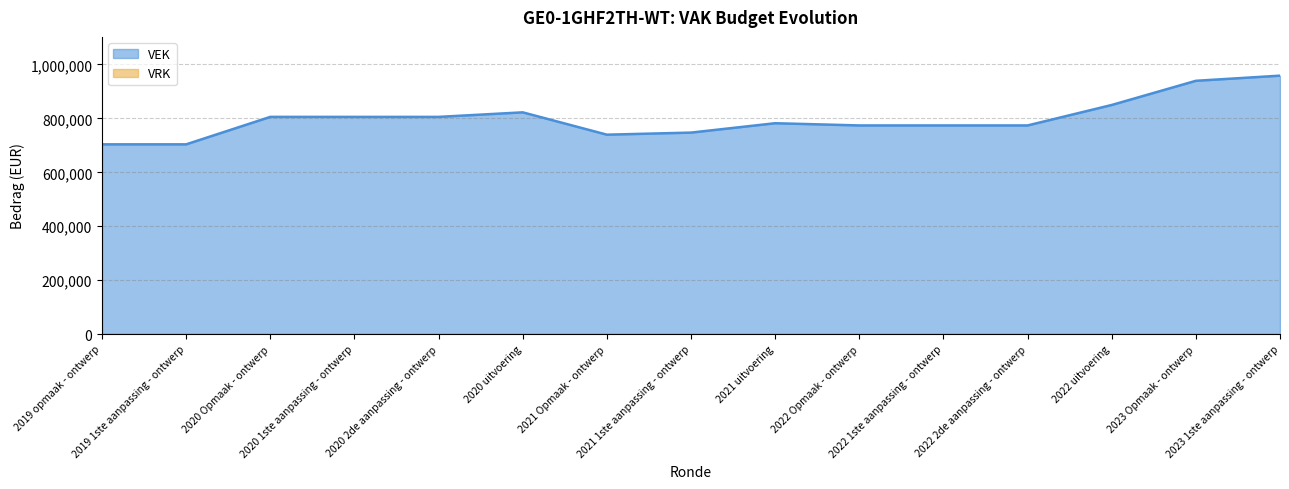

Rank the categories by value from lowest to highest.

2019 opmaak - ontwerp, 2019 1ste aanpassing - ontwerp, 2021 Opmaak - ontwerp, 2021 1ste aanpassing - ontwerp, 2022 Opmaak - ontwerp, 2022 1ste aanpassing - ontwerp, 2022 2de aanpassing - ontwerp, 2021 uitvoering, 2020 1ste aanpassing - ontwerp, 2020 2de aanpassing - ontwerp, 2020 Opmaak - ontwerp, 2020 uitvoering, 2022 uitvoering, 2023 Opmaak - ontwerp, 2023 1ste aanpassing - ontwerp